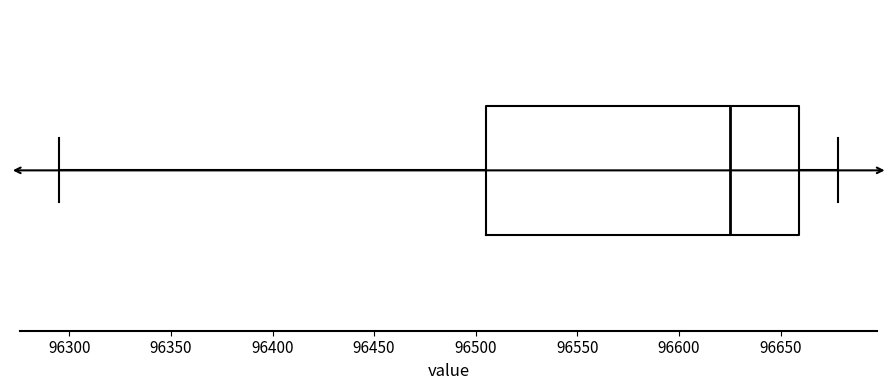

Read this box plot against the x-axis: the position of the median line, the range covered by the box, and the ends of both whiskers. The values are not printed on the chart, so give them approximately, as read against the axis.

median 96625, box 96505 to 96660, whiskers 96295 to 96680